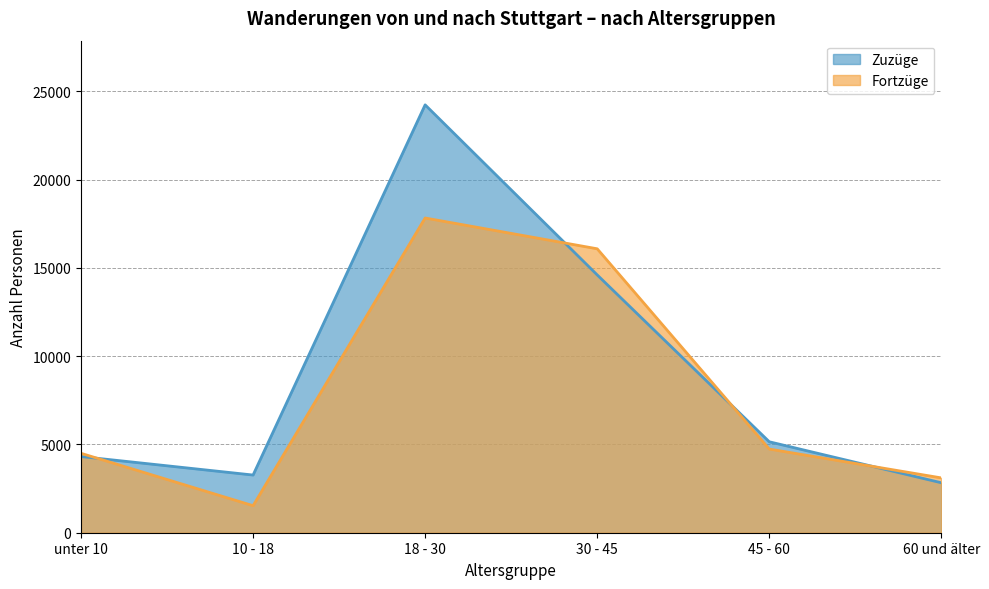

Between which two adjacent categories do Zuzüge and Fortzüge first intersect?

unter 10 and 10 - 18